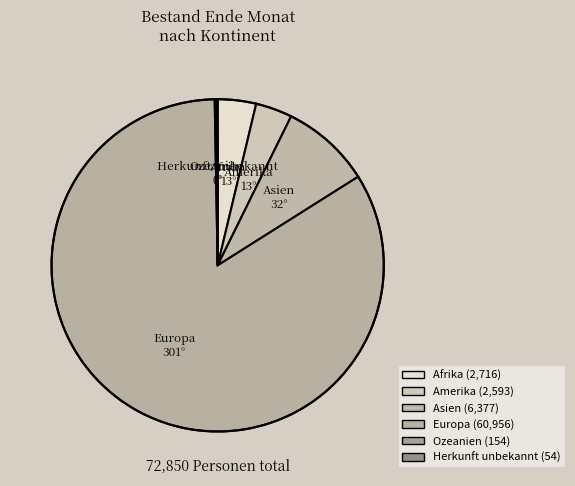

Which slice is the largest?

Europa